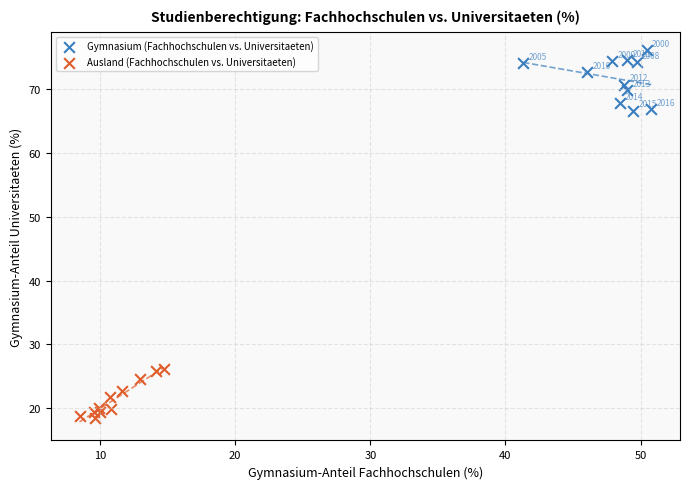

Which series has the widest spread of Y values?

Gymnasium (Fachhochschulen vs. Universitaeten)